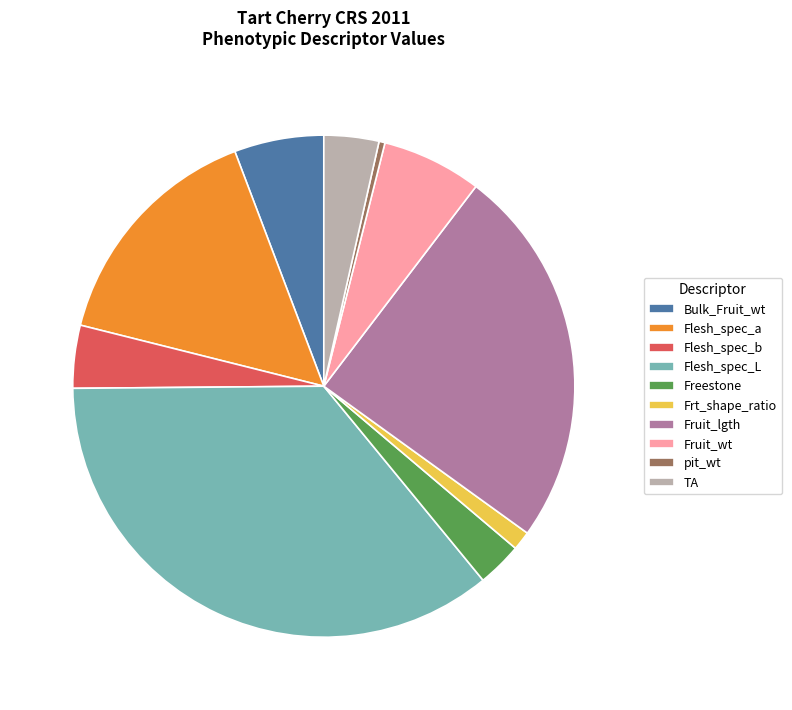

What is the ratio of the value at Fruit_wt to the value at Bulk_Fruit_wt?

1.1